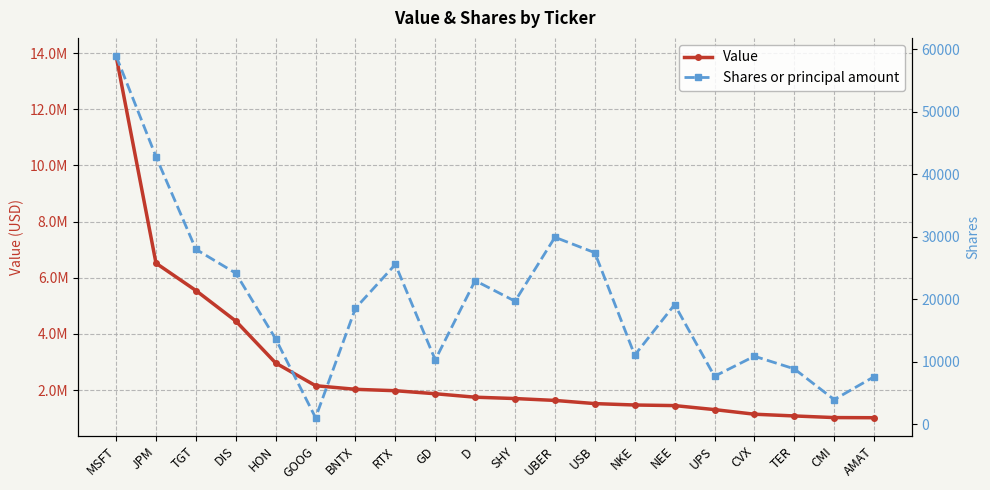

What is the total value across all series at SHY?

1718697